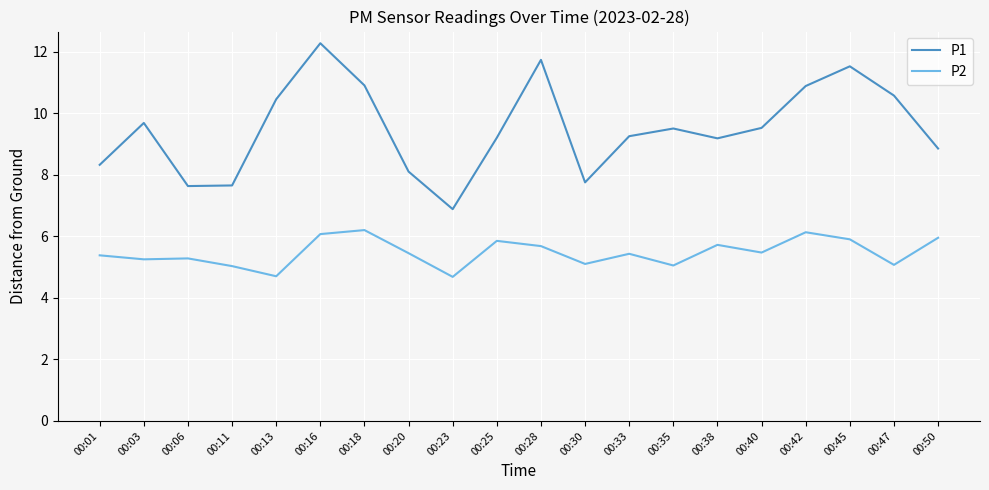

Where does the P2 series first go above 5?

00:01